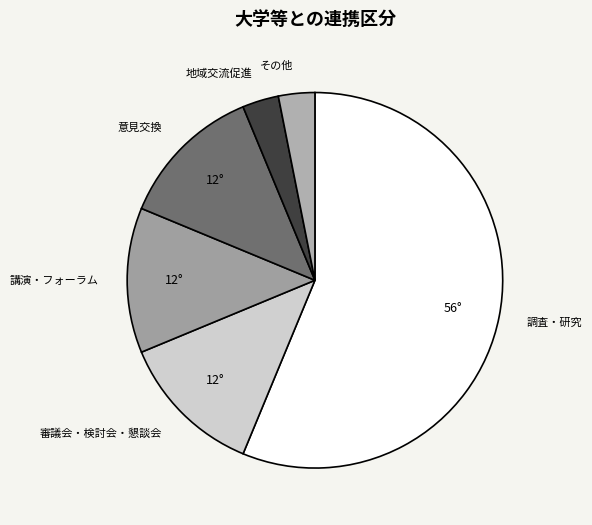

Is there a majority slice in this chart?

Yes